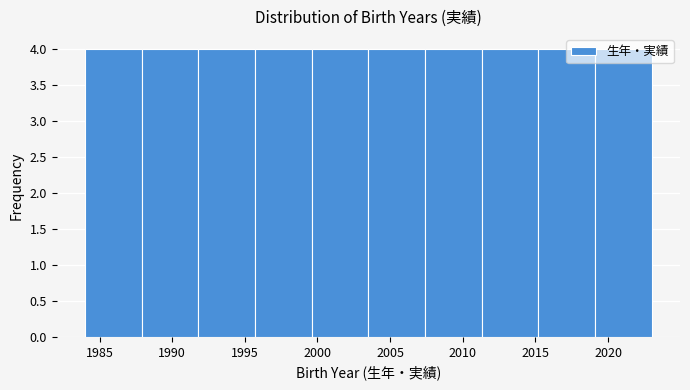

How tall is the bar that spans 2019.1 to 2023.0 on the x-axis? Neither the bar edges nor the heights are printed on the chart, so give them approximately, as read against the axes.

4